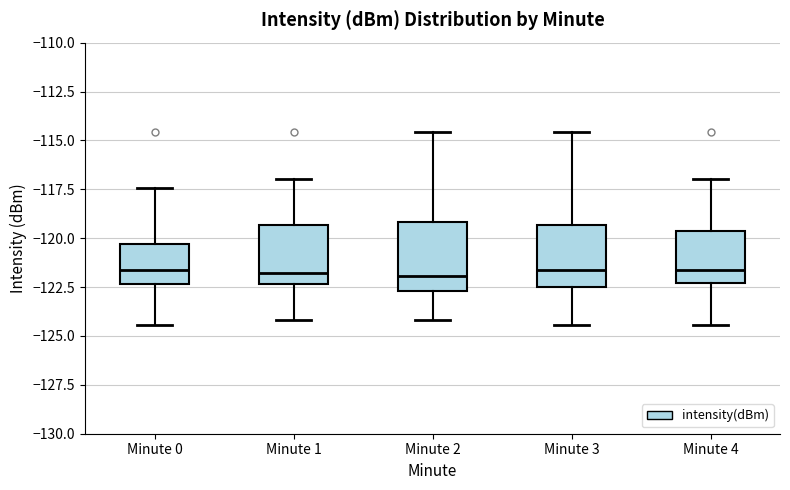

Reading left to right, transcribe this box plot: for each box, give where its median line is, the range the box spans, and where its two whiskers end, as read against the y-axis. The values are not printed on the chart, so give them approximately, as read against the axis.

Minute 0: median -121.5, box -122.5 to -120.5, whiskers -124.5 to -117.5
Minute 1: median -122.0, box -122.5 to -119.5, whiskers -124.0 to -117.0
Minute 2: median -122.0, box -122.5 to -119.0, whiskers -124.0 to -114.5
Minute 3: median -121.5, box -122.5 to -119.5, whiskers -124.5 to -114.5
Minute 4: median -121.5, box -122.5 to -119.5, whiskers -124.5 to -117.0